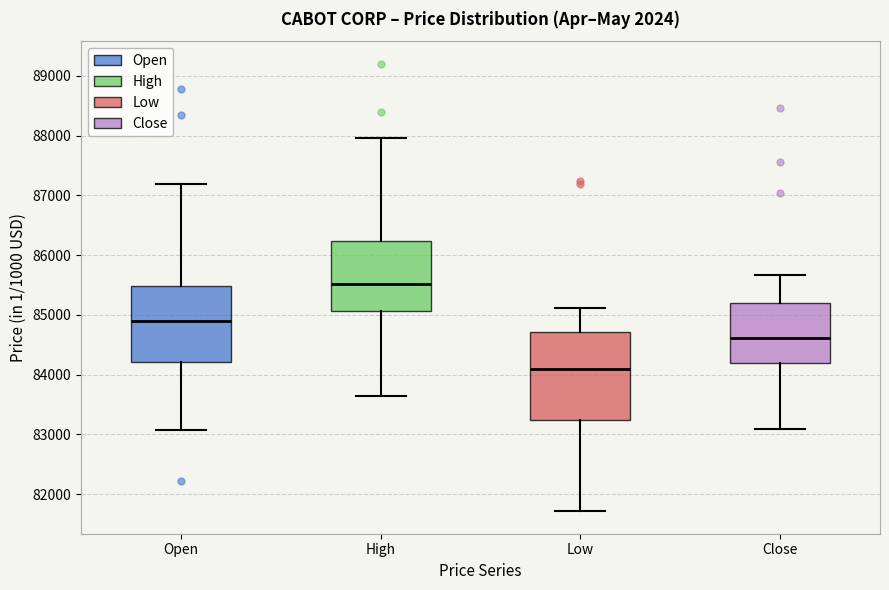

Comparing the boxes themselves (not the whiskers), which one is the tallest?

Low